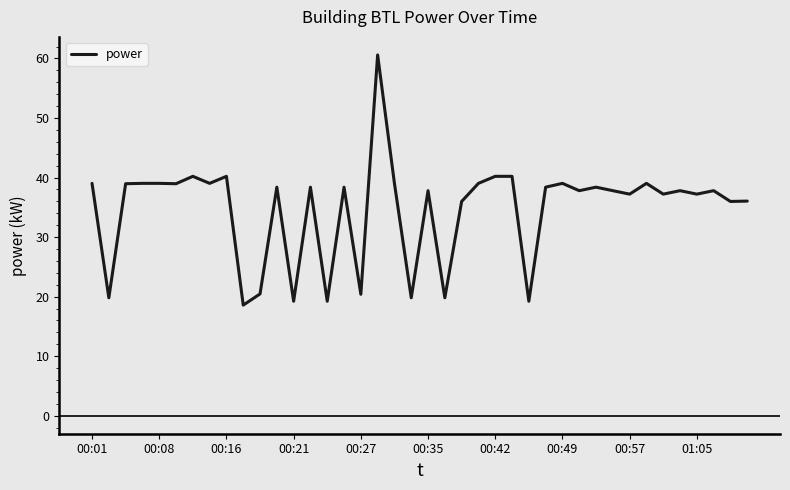

What is the maximum value shown in the chart?

60.6